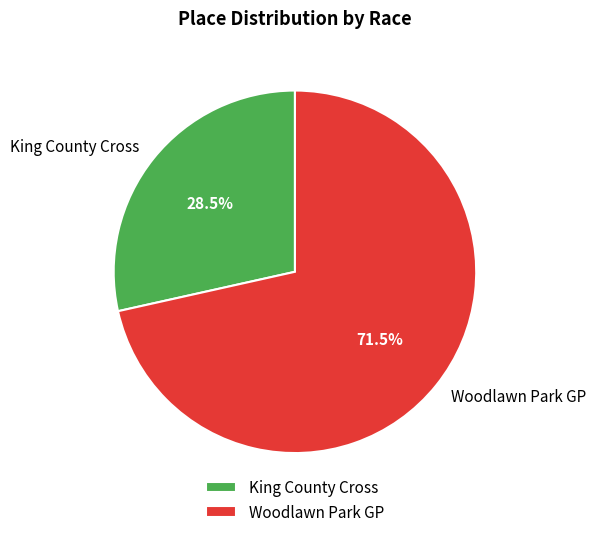

Which slice is the smallest?

King County Cross